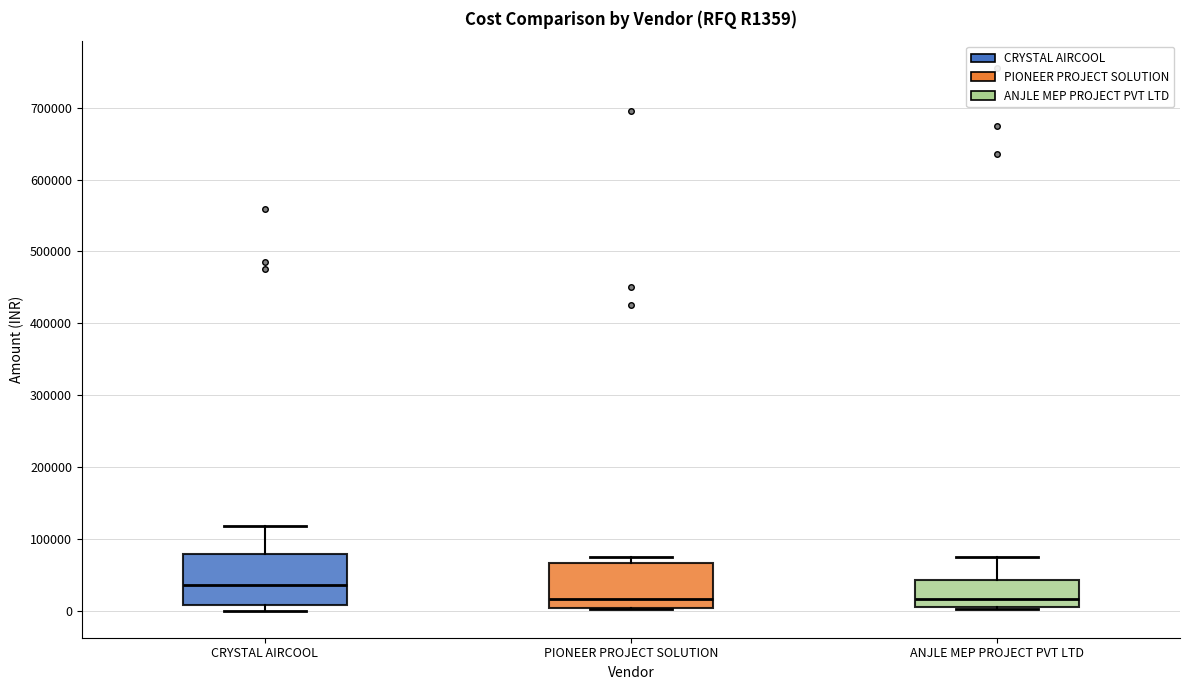

Where does the median line of the box for ANJLE MEP PROJECT PVT LTD sit on the y-axis? The values are not printed on the chart, so give them approximately, as read against the axis.

20000